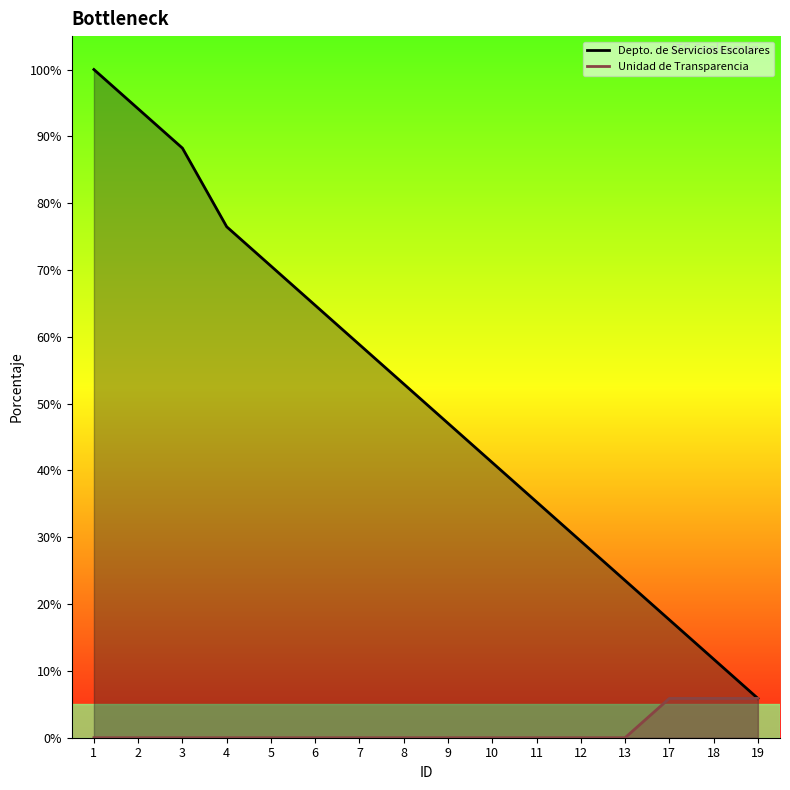

What is the sum of the values at 9 and 17?

64.7